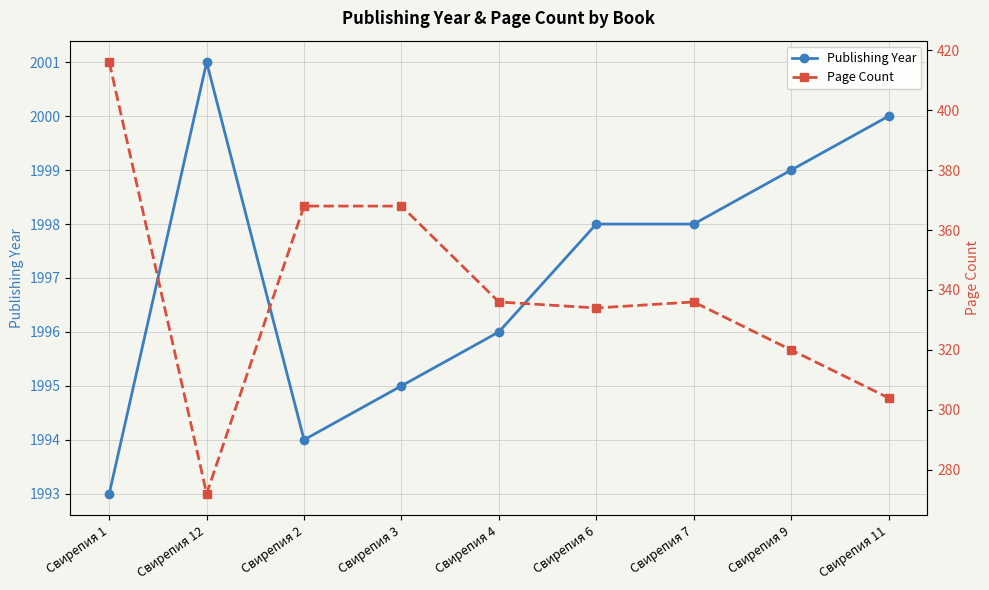

Where is the first local minimum for Page Count?

Свирепия 12